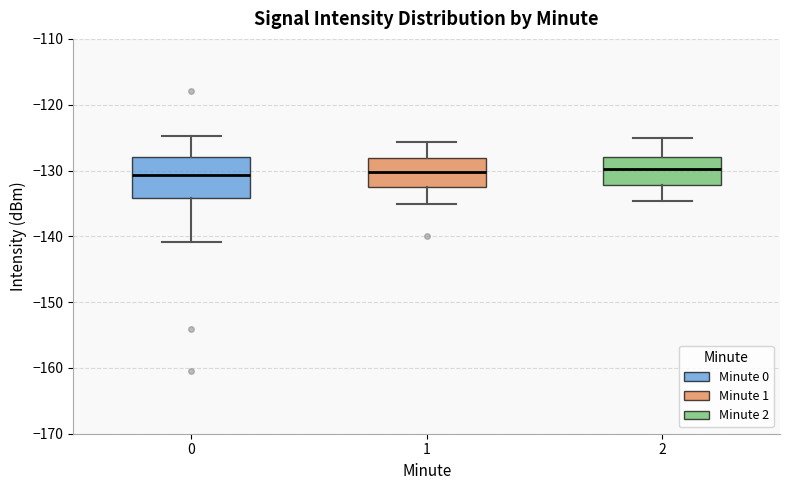

Where does the lower whisker of the box at x = 0 end on the y-axis? The values are not printed on the chart, so give them approximately, as read against the axis.

-141